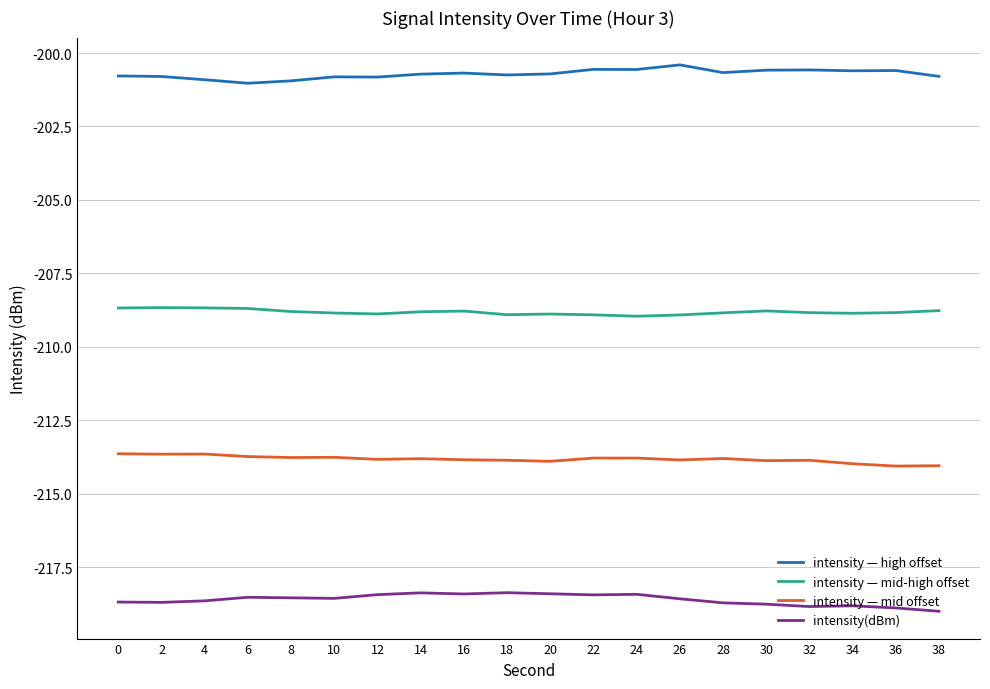

What is the highest value of the intensity(dBm) series?

-218.4